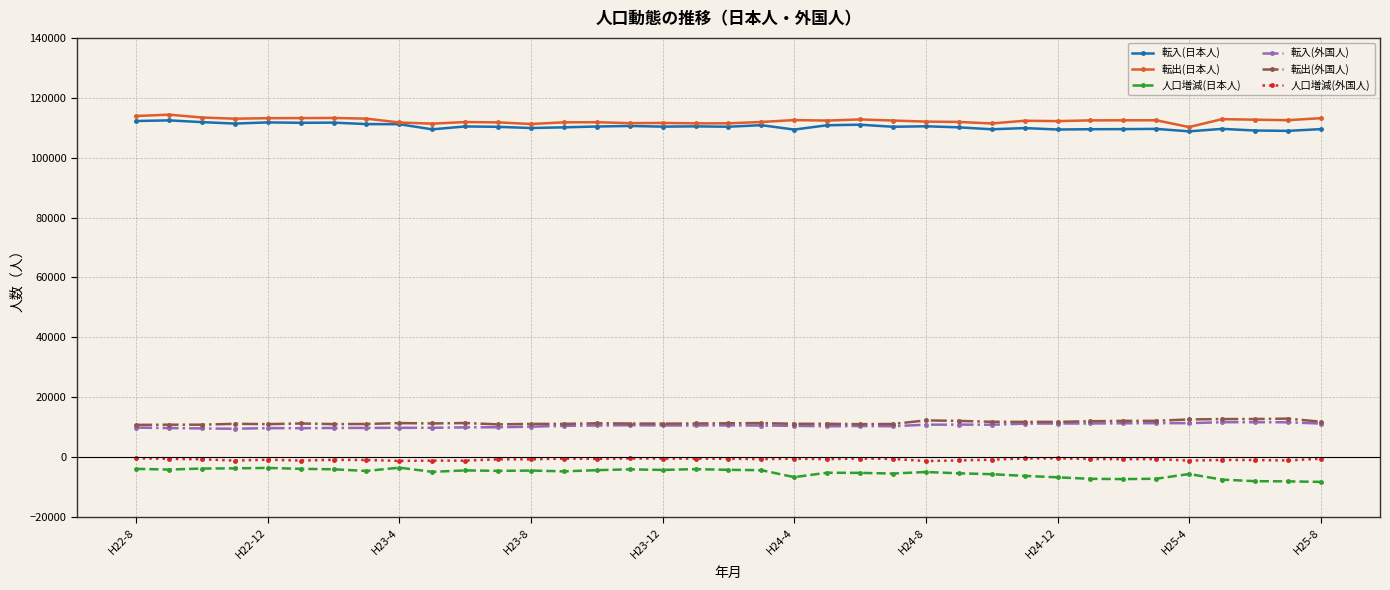

What is the highest value of the 転出(日本人) series?

114355